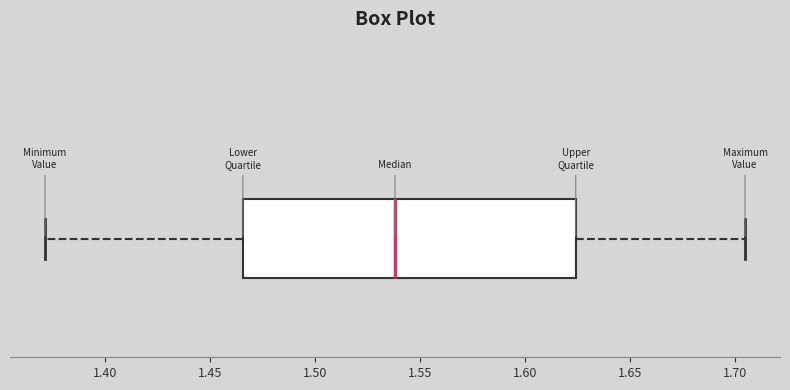

Where is the right edge of the box on the x-axis? The values are not printed on the chart, so give them approximately, as read against the axis.

1.625